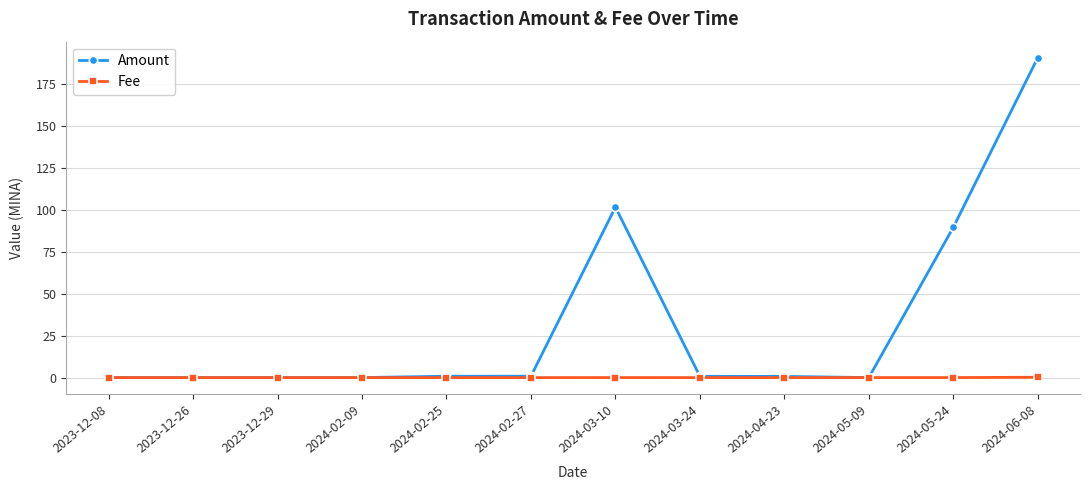

How many lines are shown in the chart?

2